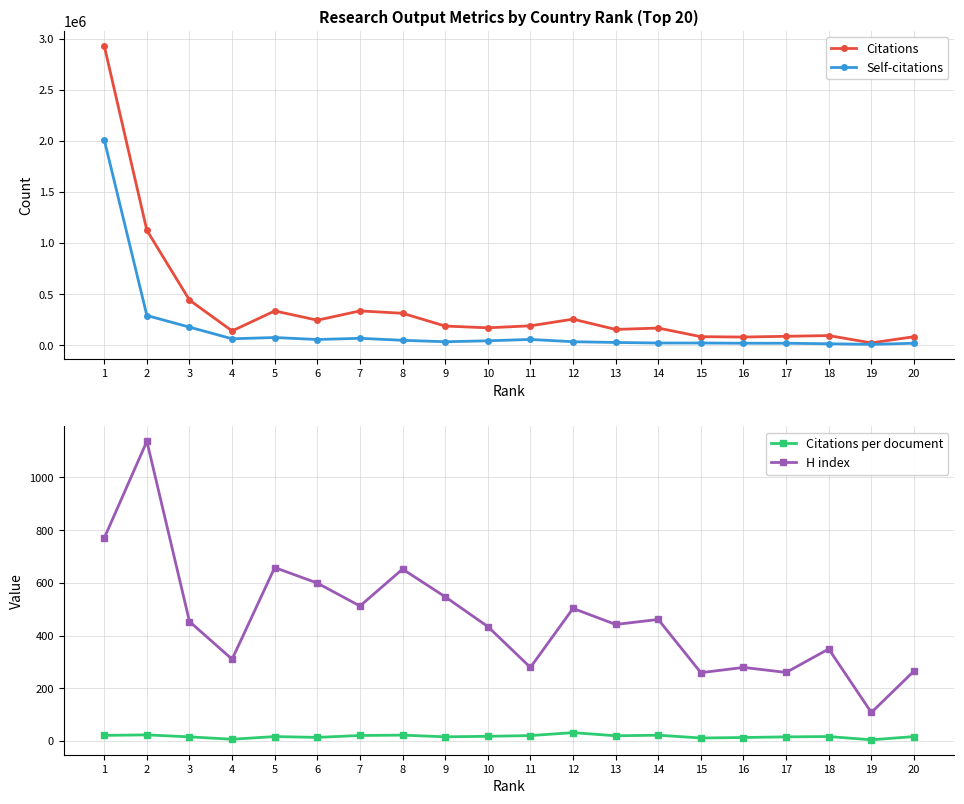

At how many categories does at least one series exceed 726227?

2